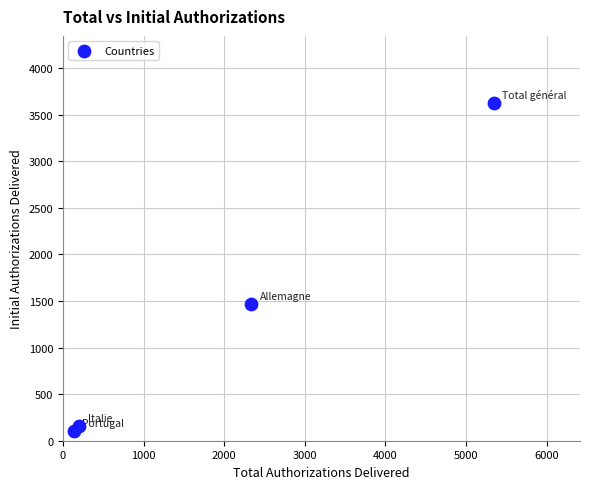

What Y value in the scatter plot is closest to 1862?

1464